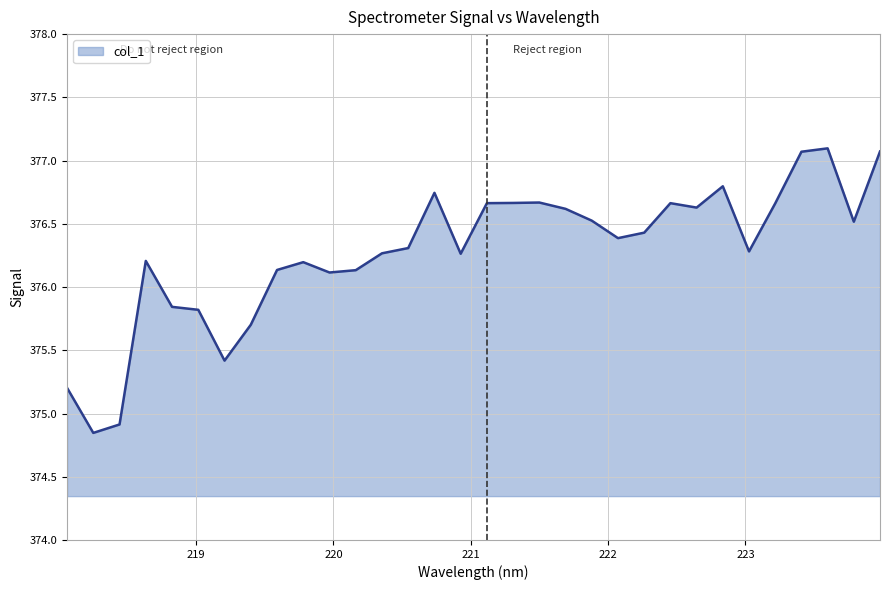

Does the chart display data point markers on the line(s)?

No